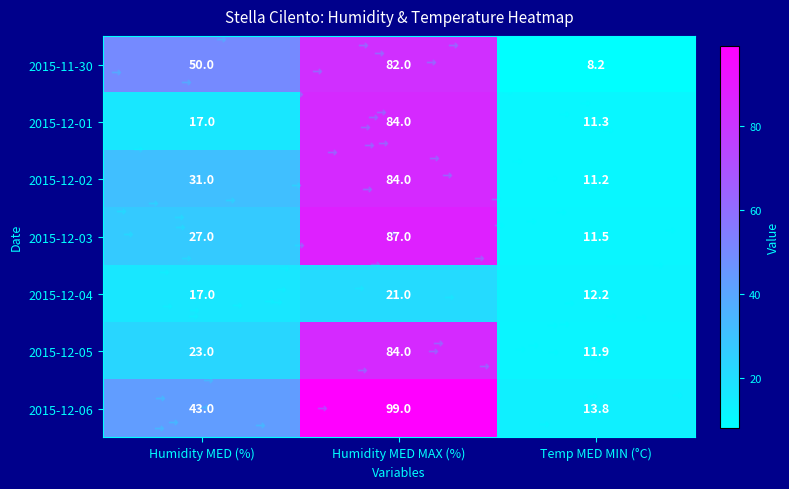

How many data points in 2015-12-01 are less than 17?

1